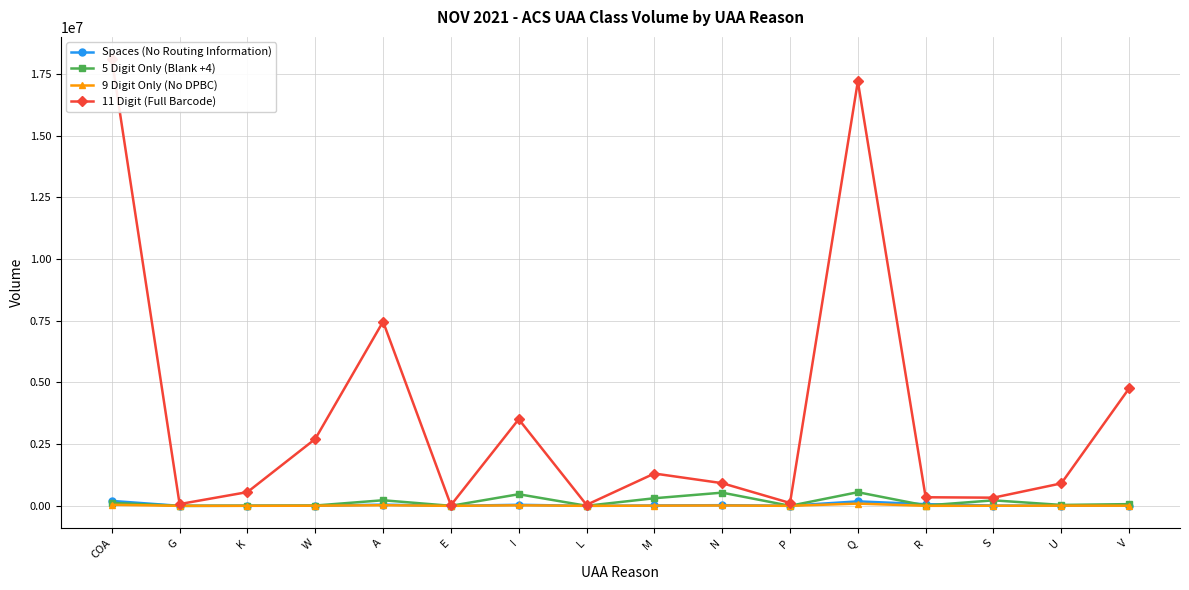

The value of 9 Digit Only (No DPBC) at G is 160. True or false?

True